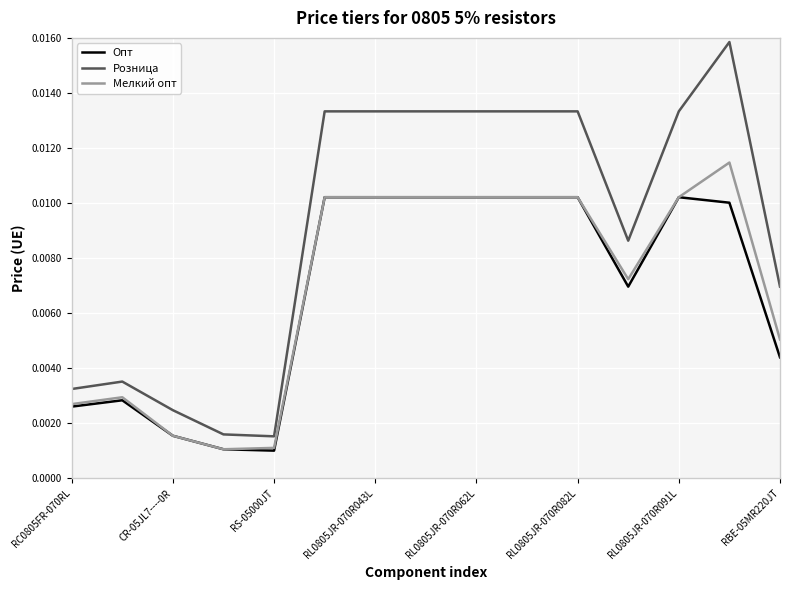

True or false: Мелкий опт and Розница intersect in this chart.

False